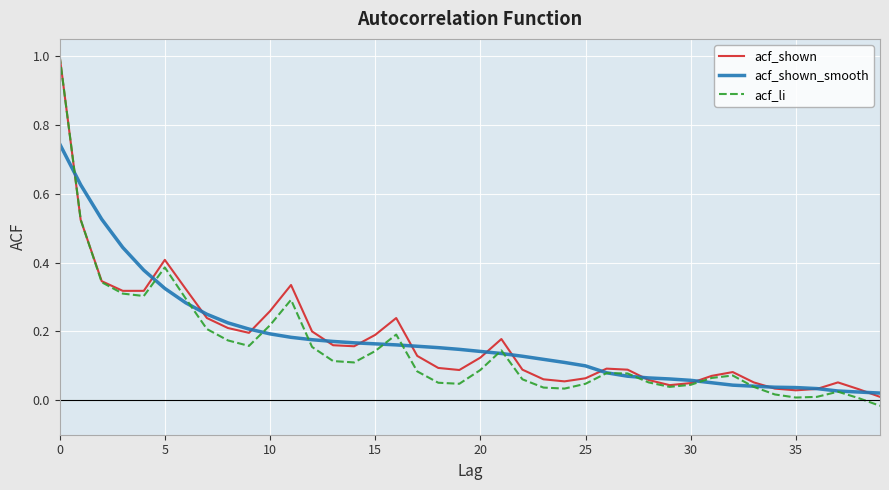

Which series has the widest spread of values?

acf_li